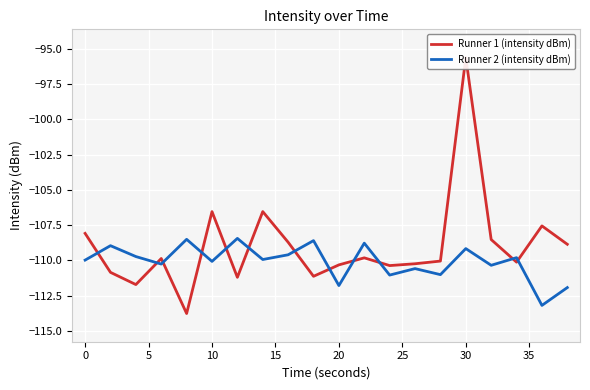

Is it true that Runner 2 (intensity dBm) equals -26.0 at 0?

False